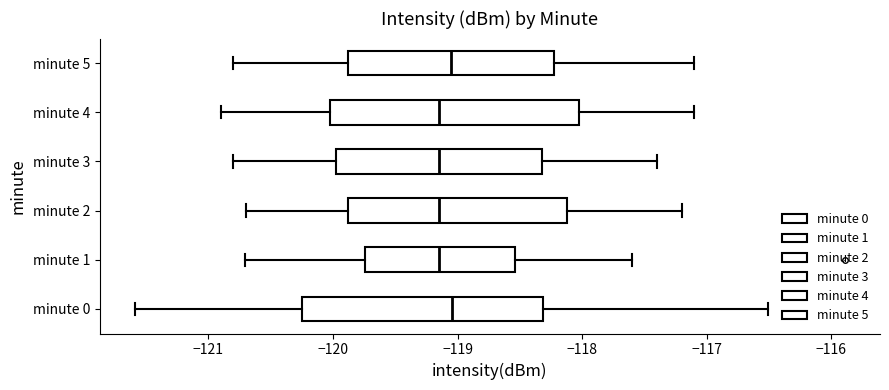

Where does the median line of the box for minute 5 sit on the x-axis? The values are not printed on the chart, so give them approximately, as read against the axis.

-119.0